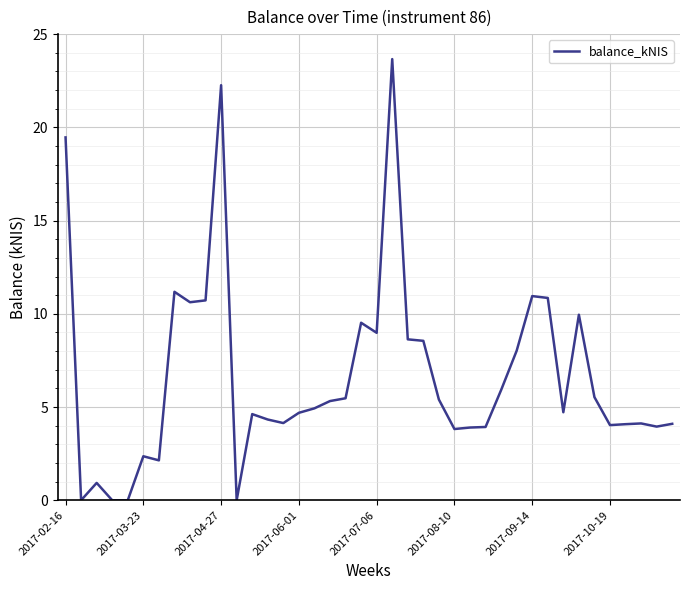

What is the greatest value displayed?

23.7